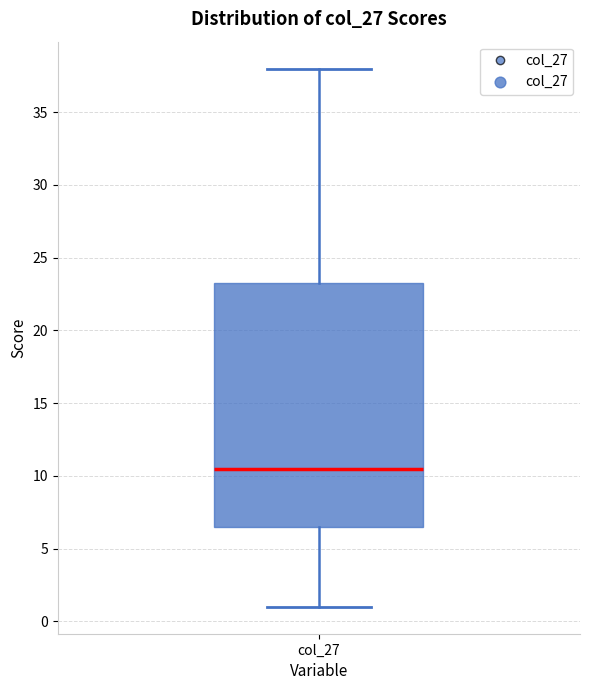

Transcribe this box plot: give where the median line is, the range the box spans, and where the two whiskers end, as read against the y-axis. The values are not printed on the chart, so give them approximately, as read against the axis.

median 10.5, box 6.5 to 23.5, whiskers 1.0 to 38.0